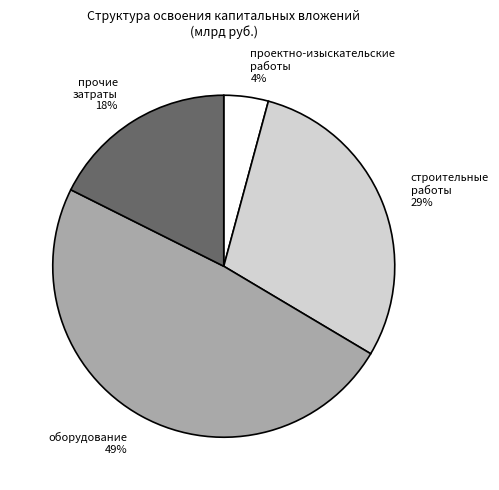

How many segments does this pie chart have?

4